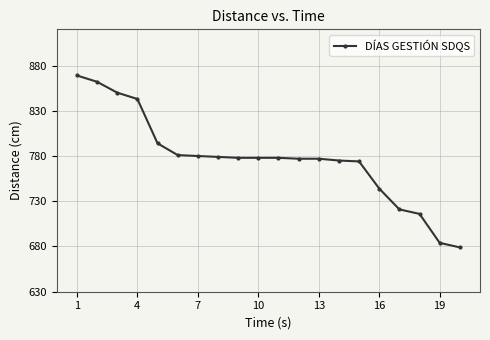

How many lines are shown in the chart?

1